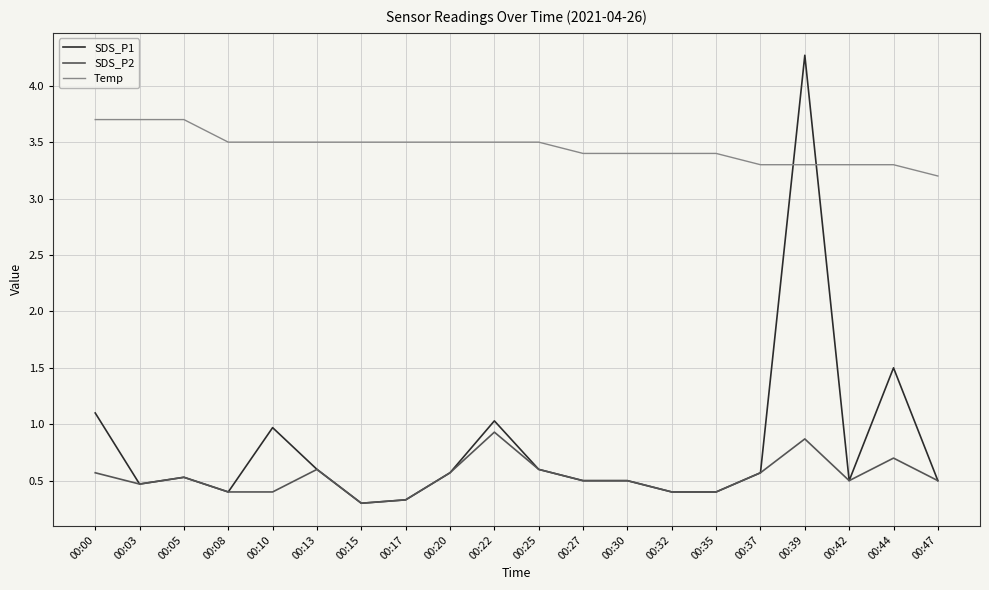

Is it true that SDS_P2 equals 0.5 at 00:47?

True